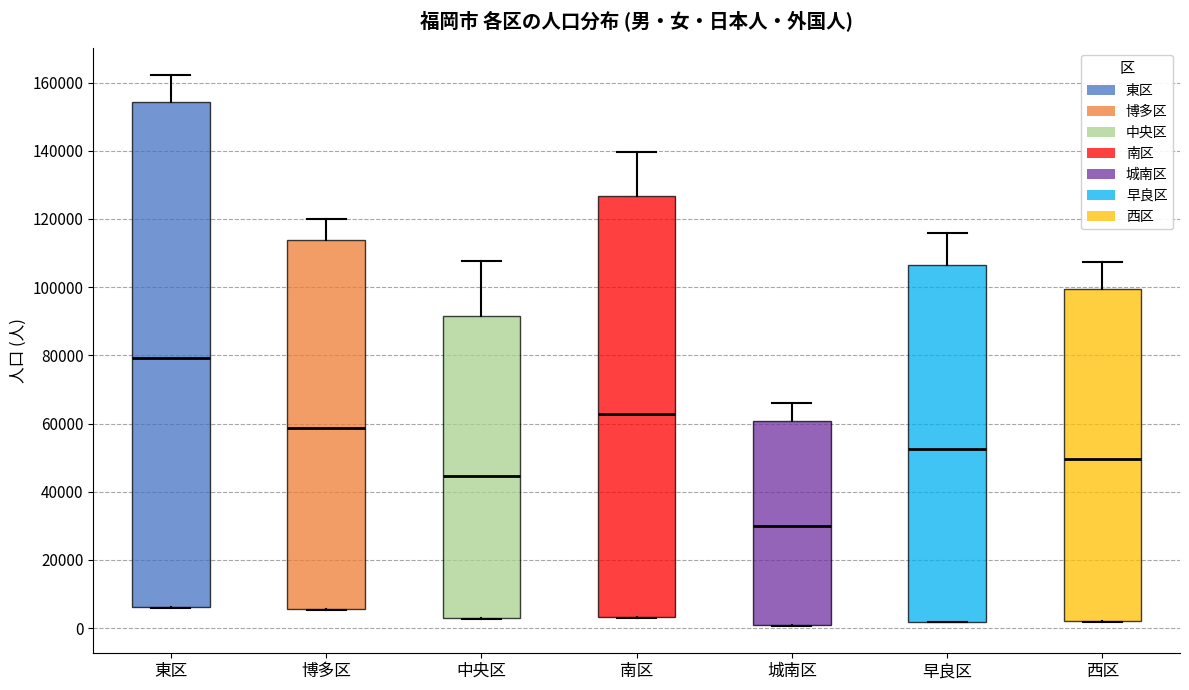

Which box is the tallest, from its lower edge to its upper edge?

東区